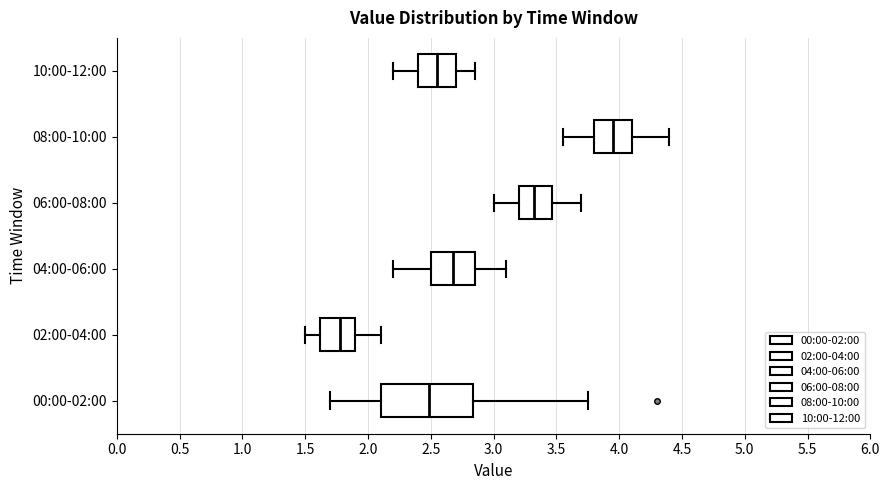

Reading bottom to top, transcribe this box plot: for each box, give where its median line is, the range the box spans, and where its two whiskers end, as read against the x-axis. The values are not printed on the chart, so give them approximately, as read against the axis.

00:00-02:00: median 2.50, box 2.10 to 2.85, whiskers 1.70 to 3.75
02:00-04:00: median 1.80, box 1.60 to 1.90, whiskers 1.50 to 2.10
04:00-06:00: median 2.70, box 2.50 to 2.85, whiskers 2.20 to 3.10
06:00-08:00: median 3.35, box 3.20 to 3.45, whiskers 3.00 to 3.70
08:00-10:00: median 3.95, box 3.80 to 4.10, whiskers 3.55 to 4.40
10:00-12:00: median 2.55, box 2.40 to 2.70, whiskers 2.20 to 2.85